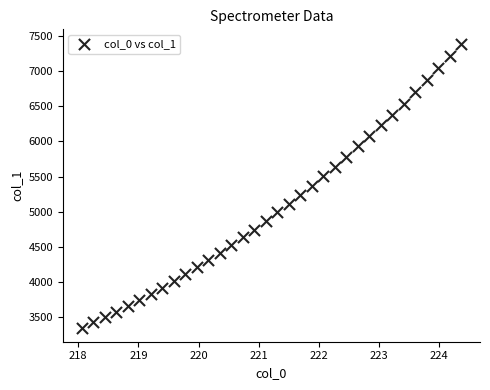

What is the range of X values (max minus min)?

6.3